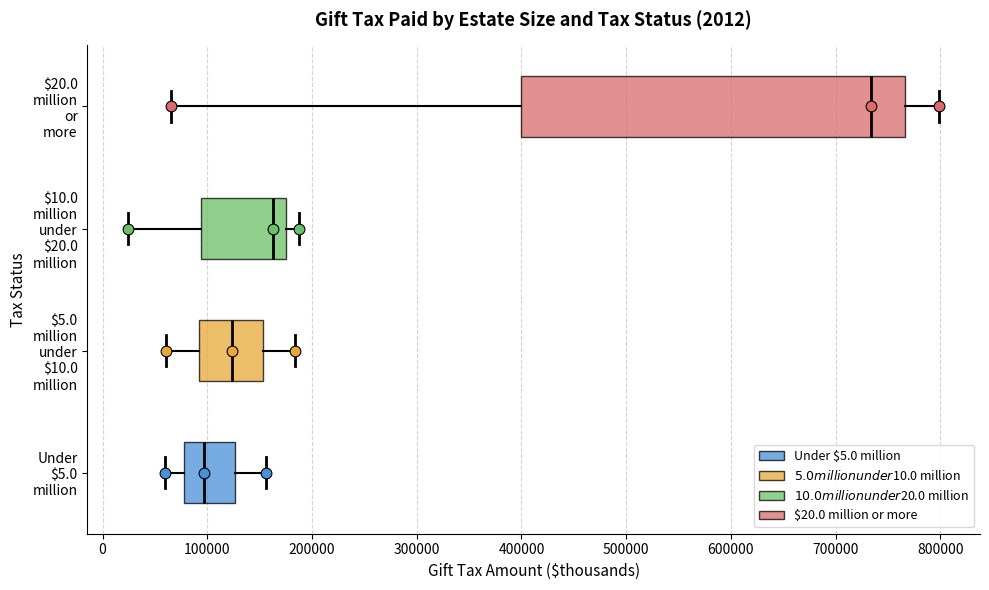

Which box's median line is the furthest to the right?

$20.0 million or more